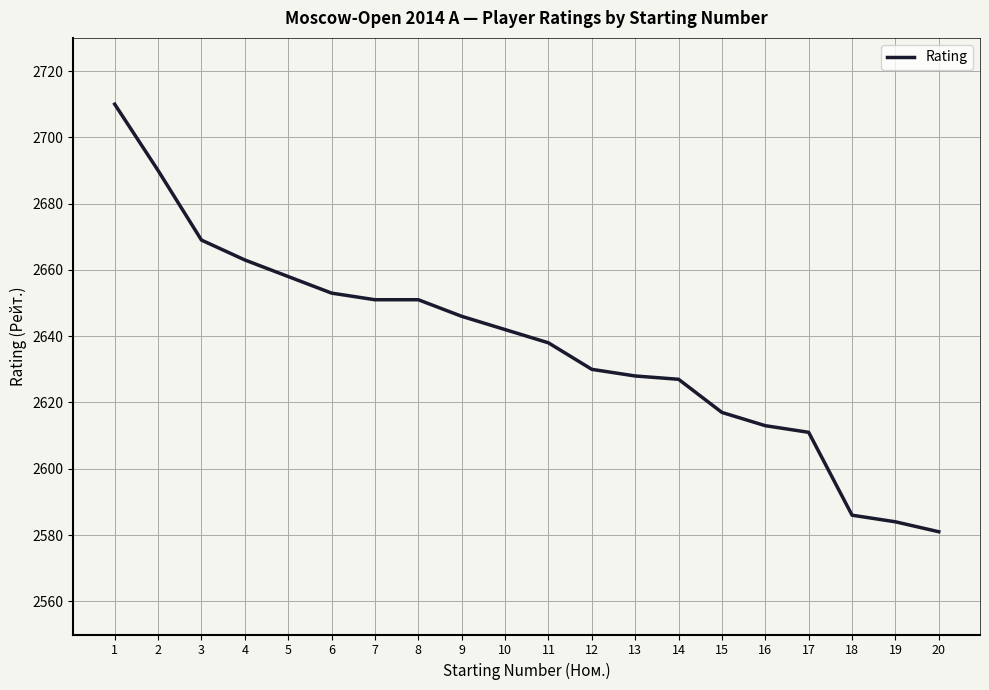

What is the ratio of the value at 17 to the value at 7?

1.0